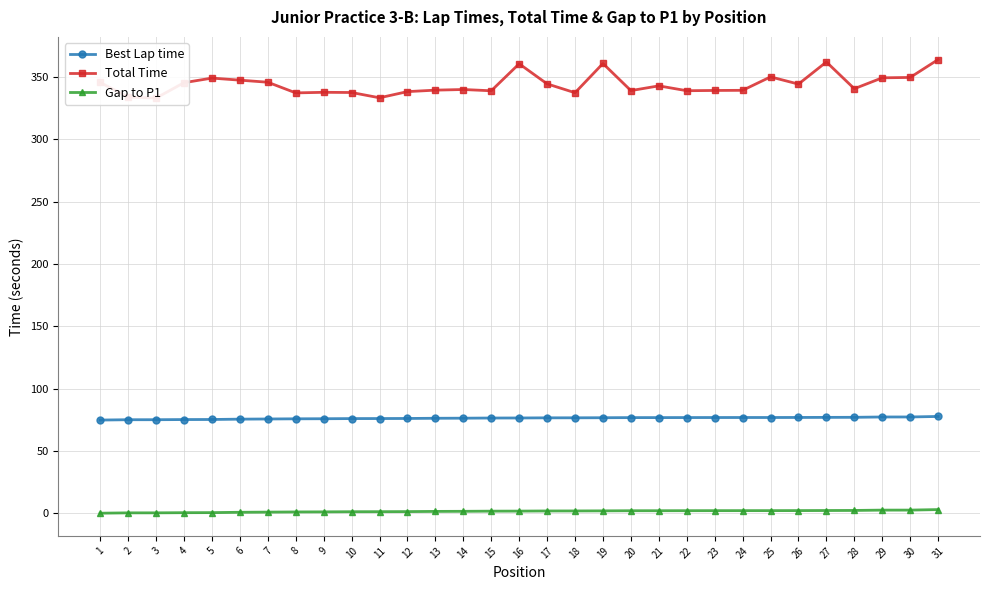

What is the spread (max minus min) of values at 14?

338.5